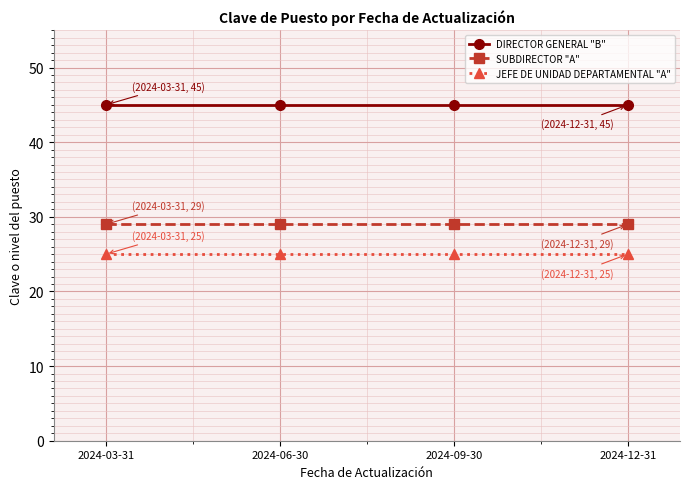

What value does the DIRECTOR GENERAL "B" series have at 2024-06-30?

45